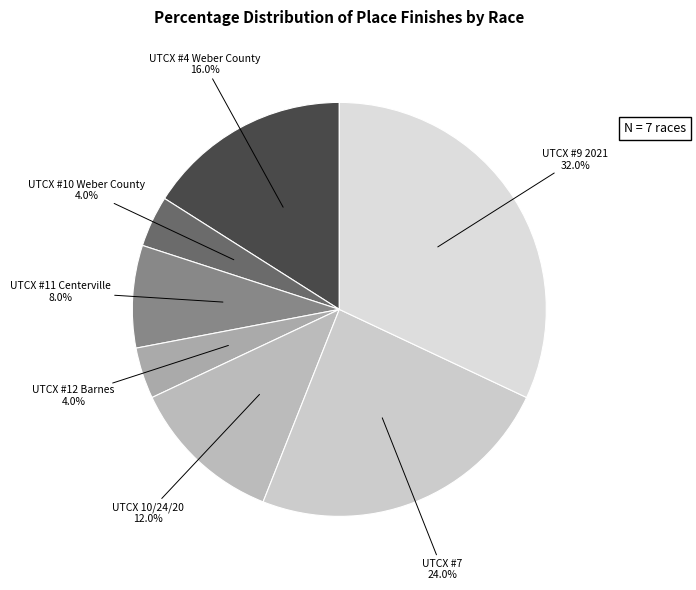

Which category has the biggest portion of the pie?

UTCX #9 2021